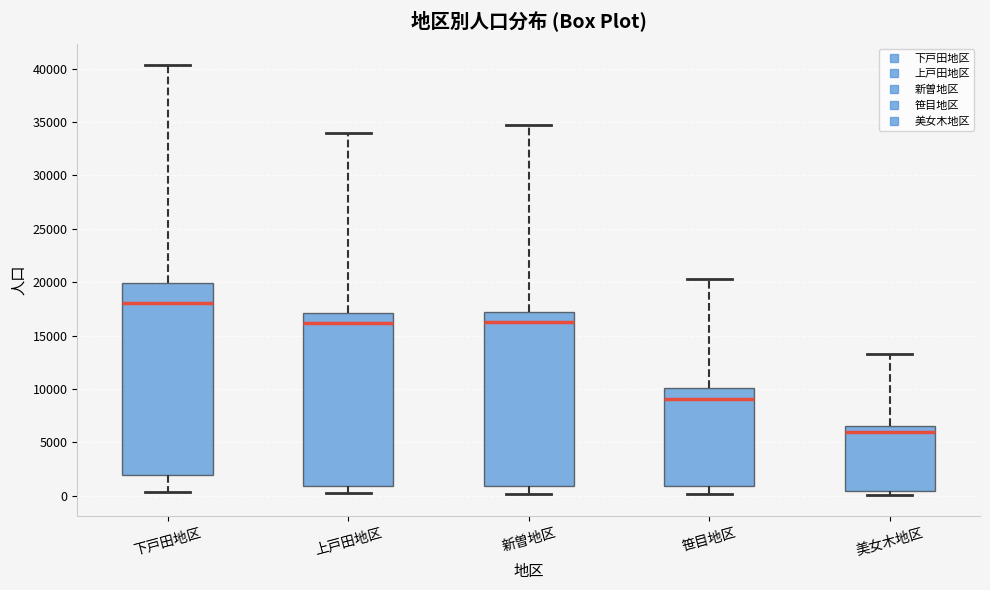

Reading left to right, transcribe this box plot: for each box, give where its median line is, the range the box spans, and where its two whiskers end, as read against the y-axis. The values are not printed on the chart, so give them approximately, as read against the axis.

下戸田地区: median 18000, box 2000 to 20000, whiskers 500 to 40500
上戸田地区: median 16000, box 1000 to 17000, whiskers 0 to 34000
新曽地区: median 16500, box 1000 to 17000, whiskers 0 to 34500
笹目地区: median 9000, box 1000 to 10000, whiskers 0 to 20500
美女木地区: median 6000, box 500 to 6500, whiskers 0 to 13500